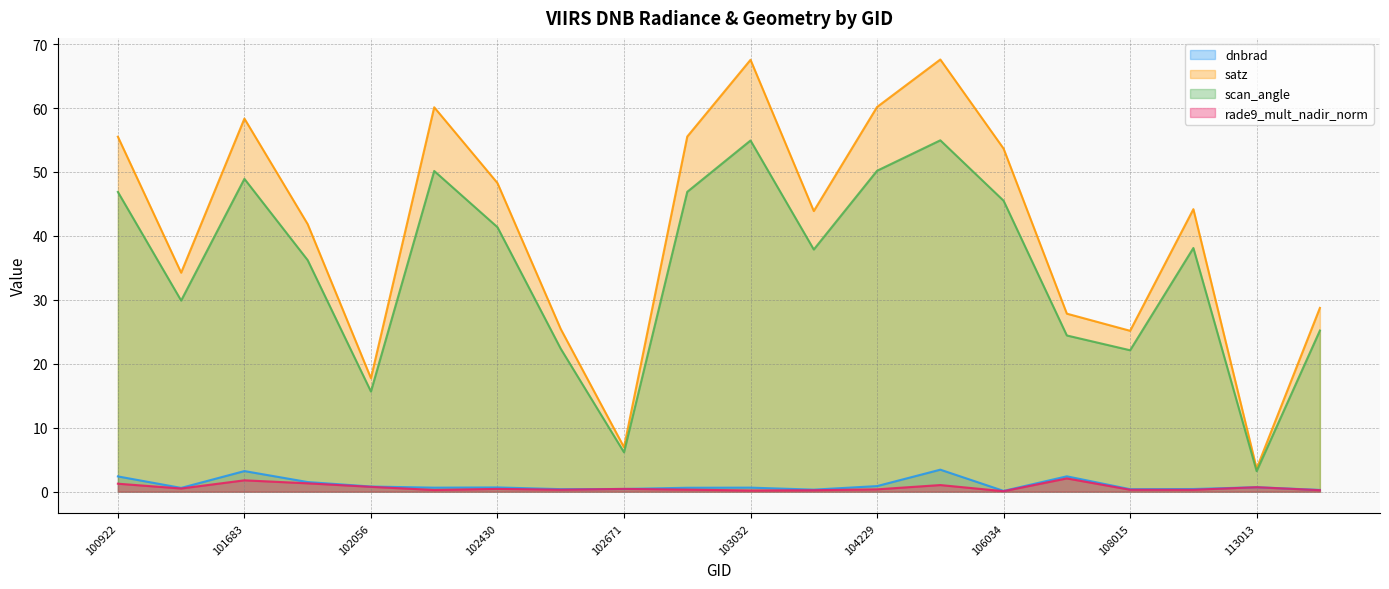

What are all the series names shown in the legend?

dnbrad, satz, scan_angle, rade9_mult_nadir_norm